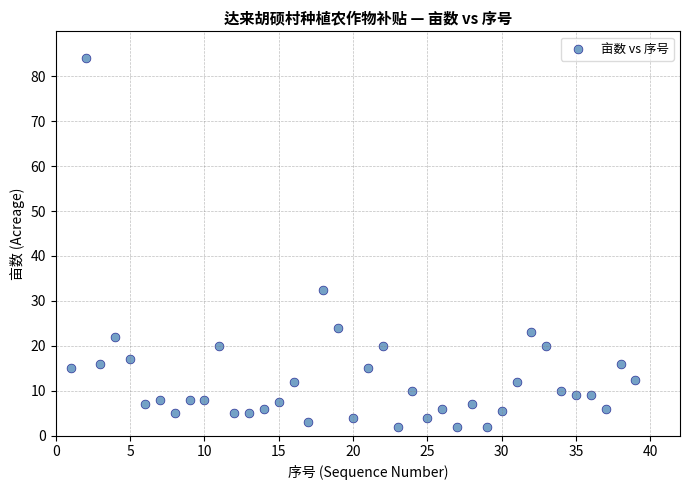

What Y value in the scatter plot is closest to 43?

32.5